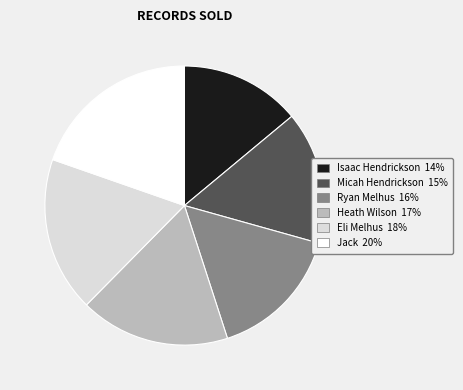

Is there any slice that represents more than half of the pie?

No